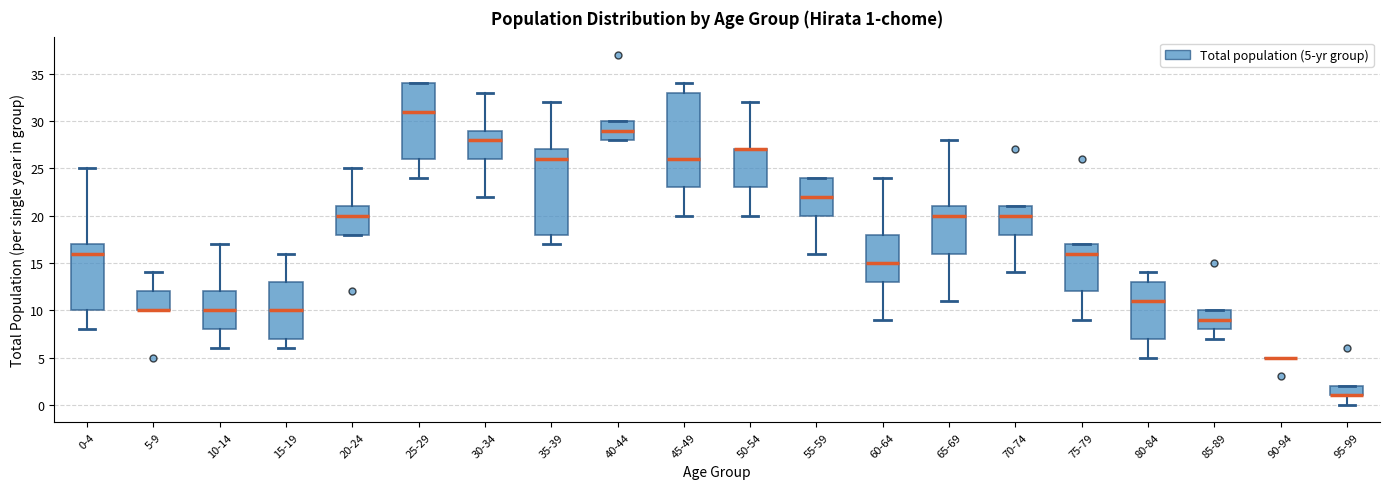

Which box is the tallest, from its lower edge to its upper edge?

45-49